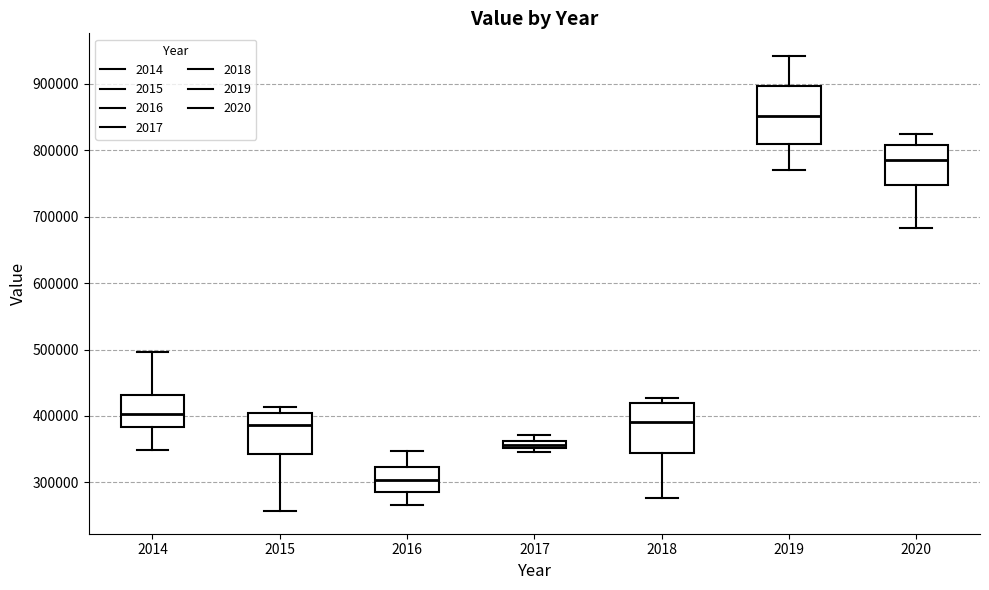

Which box has the lowest median line?

2016